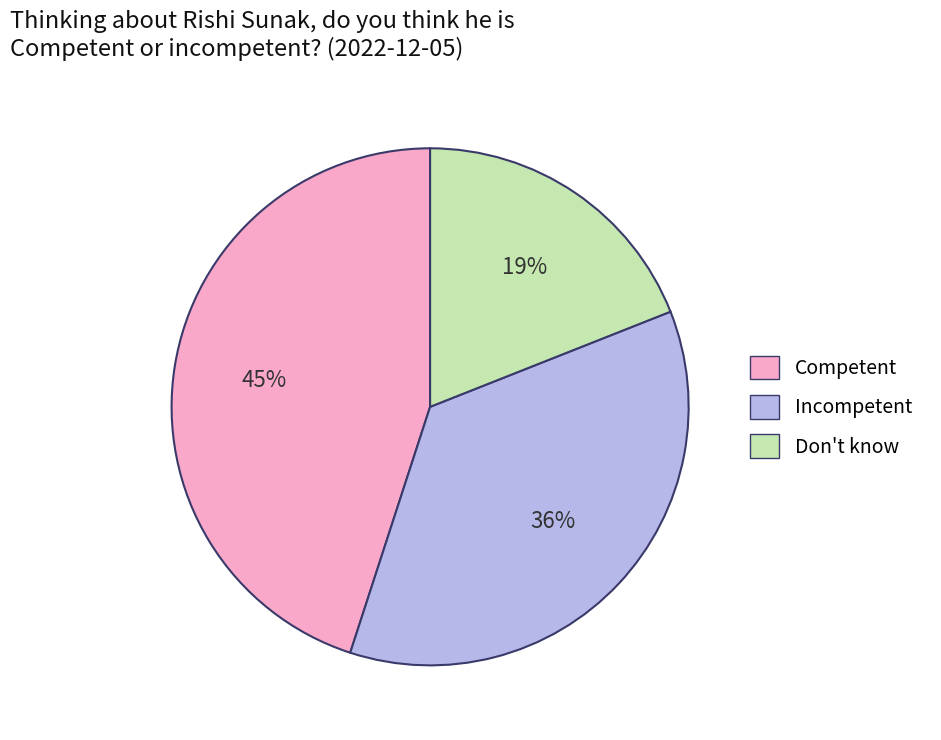

True or false: Competent accounts for 56% of the total.

False